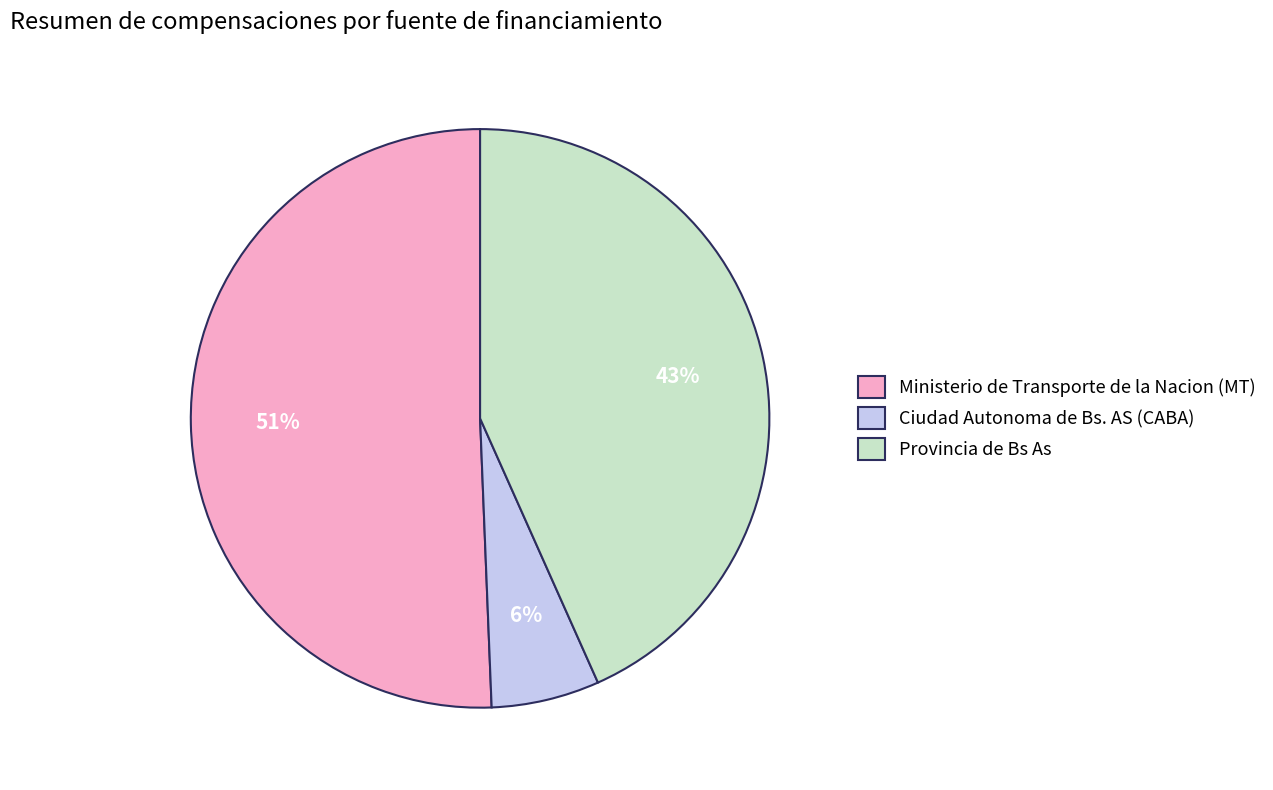

Which slice is the largest?

Ministerio de Transporte de la Nacion (MT)